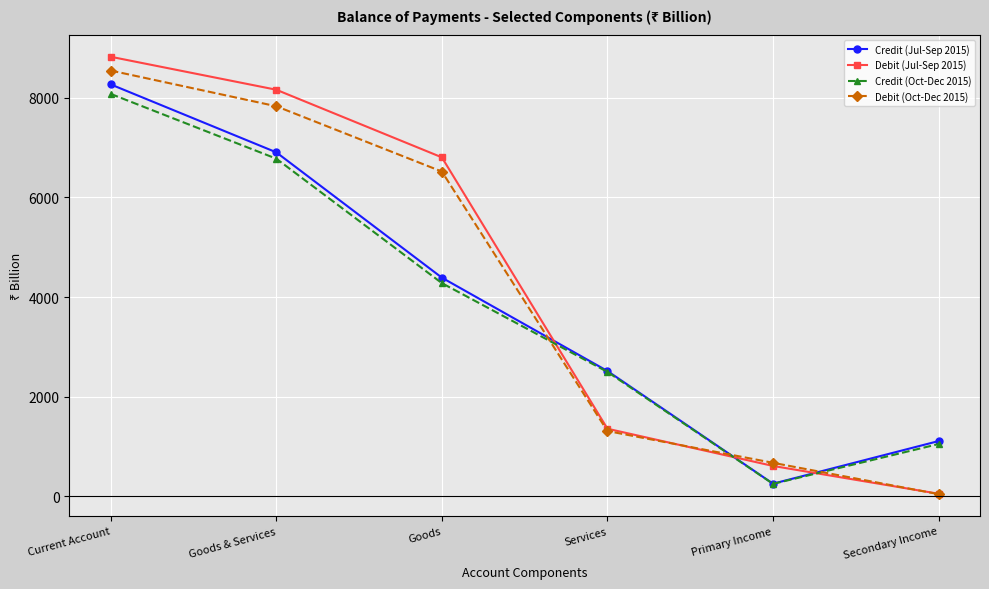

At which category does Credit (Oct-Dec 2015) reach its first local valley?

Primary Income